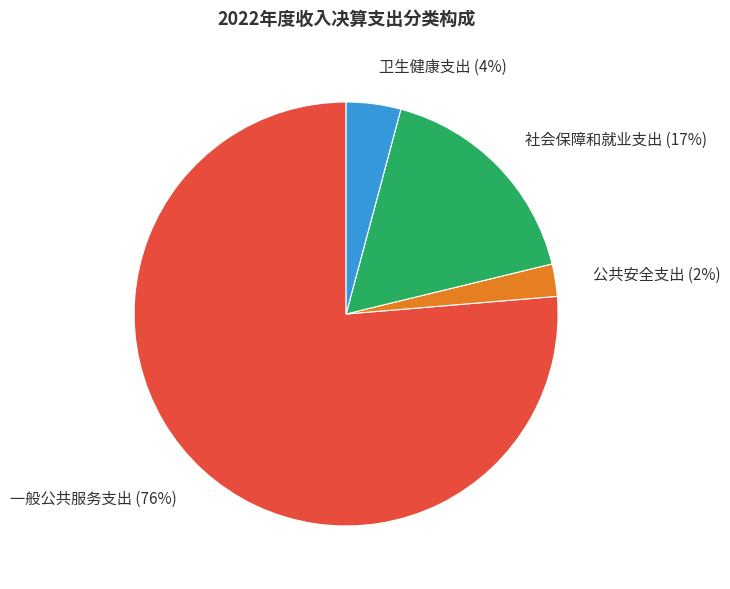

Combined, do 卫生健康支出 and 社会保障和就业支出 account for over 50%?

No